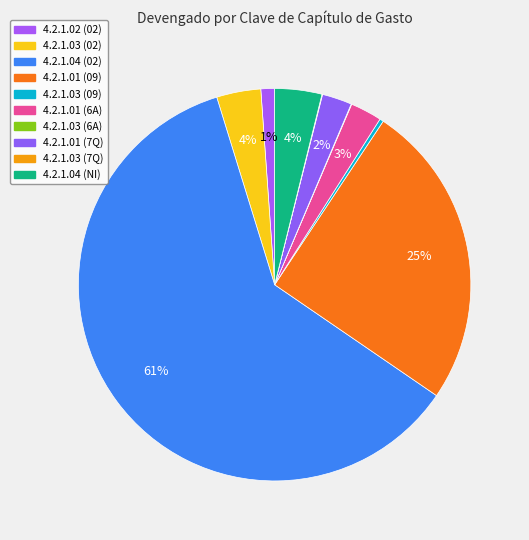

Is 4.2.1.04 (02) the majority of the pie?

Yes